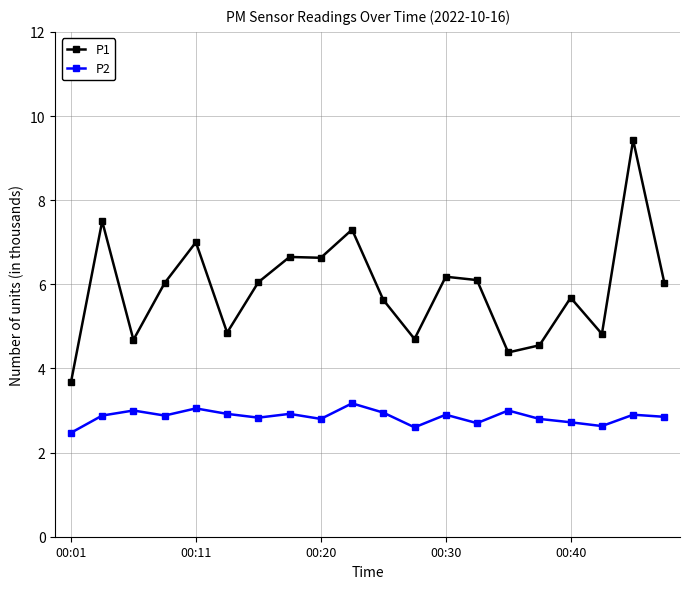

True or false: P2 and P1 intersect in this chart.

False